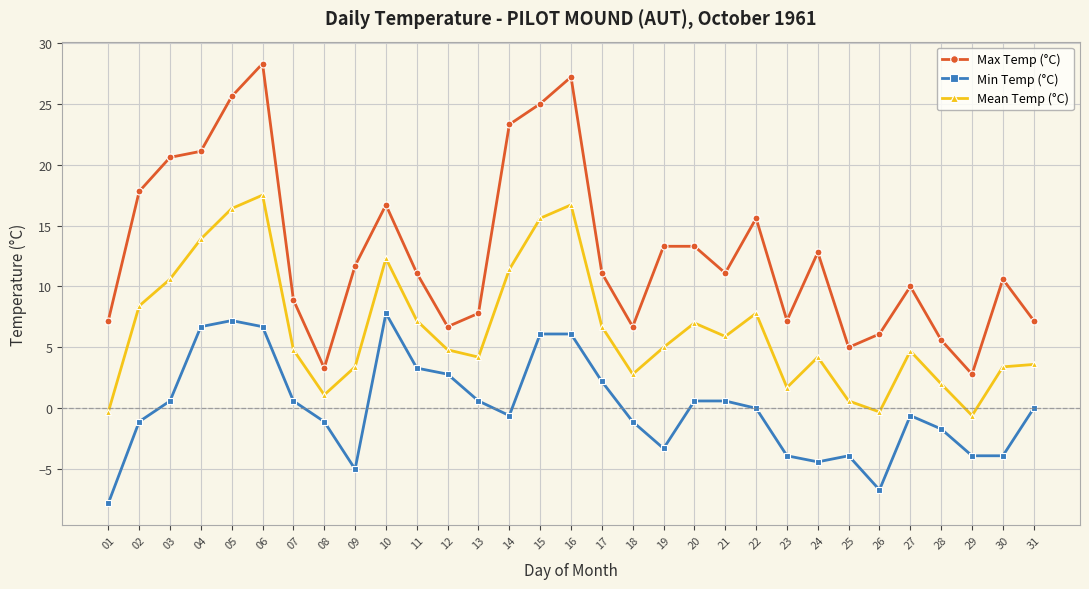

True or false: Min Temp (°C) and Mean Temp (°C) intersect in this chart.

False